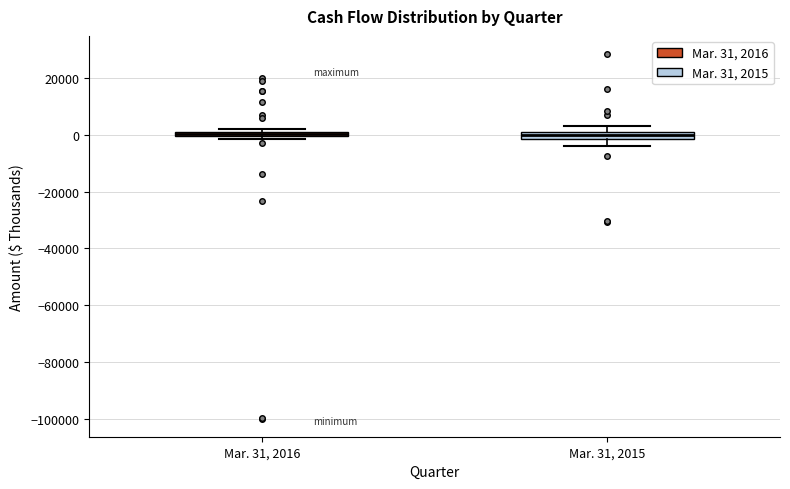

Where is the lower edge of the box for Mar. 31, 2016 on the y-axis? The values are not printed on the chart, so give them approximately, as read against the axis.

0